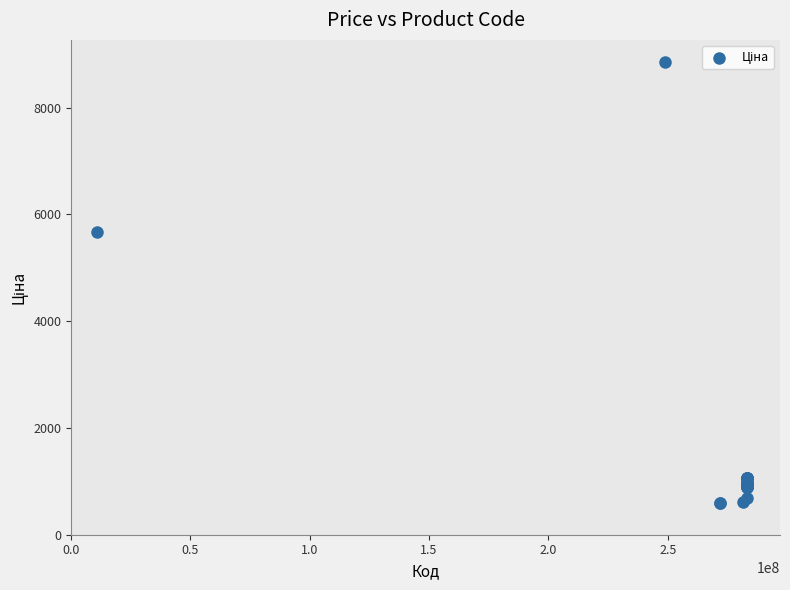

What Y value in the scatter plot is closest to 4723?

5673.8